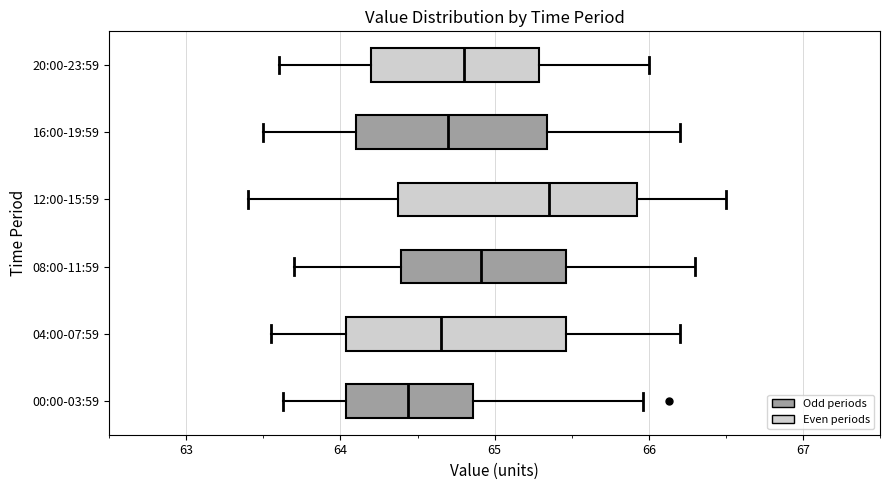

Reading bottom to top, transcribe this box plot: for each box, give where its median line is, the range the box spans, and where its two whiskers end, as read against the x-axis. The values are not printed on the chart, so give them approximately, as read against the axis.

00:00-03:59: median 64.4, box 64.0 to 64.9, whiskers 63.6 to 66.0
04:00-07:59: median 64.7, box 64.0 to 65.5, whiskers 63.6 to 66.2
08:00-11:59: median 64.9, box 64.4 to 65.5, whiskers 63.7 to 66.3
12:00-15:59: median 65.4, box 64.4 to 65.9, whiskers 63.4 to 66.5
16:00-19:59: median 64.7, box 64.1 to 65.3, whiskers 63.5 to 66.2
20:00-23:59: median 64.8, box 64.2 to 65.3, whiskers 63.6 to 66.0